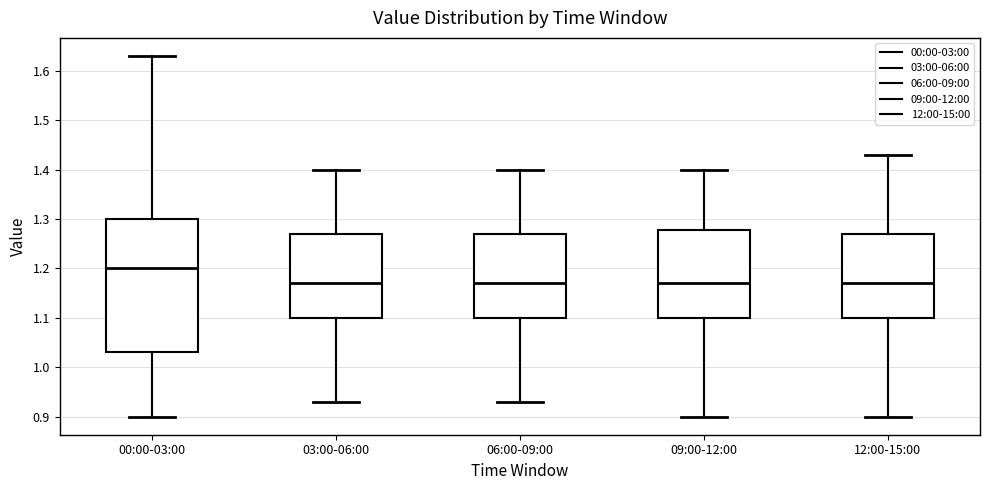

Which box has the highest median line?

00:00-03:00